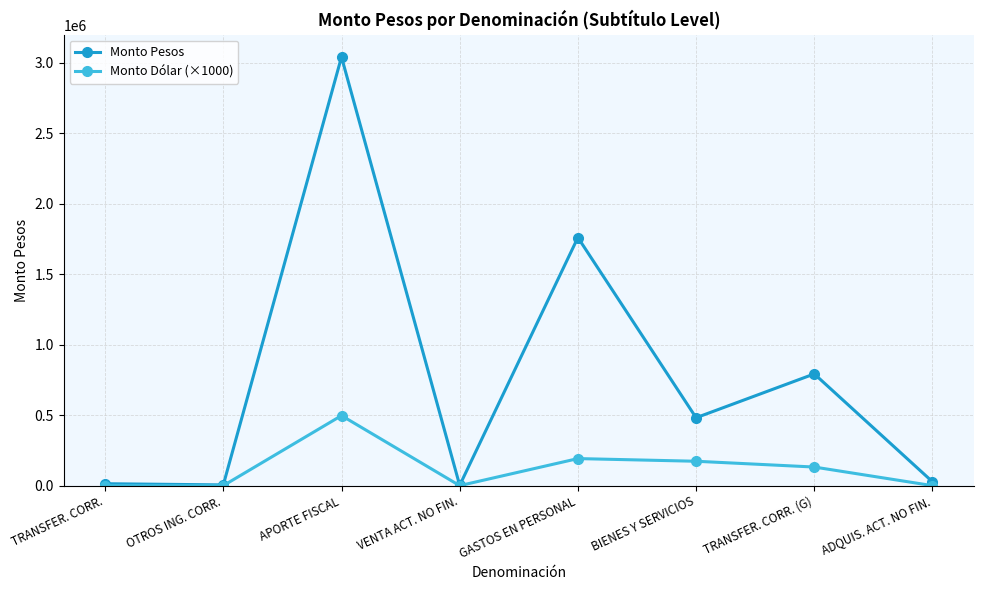

What are all the series names shown in the legend?

Monto Pesos, Monto Dólar (×1000)